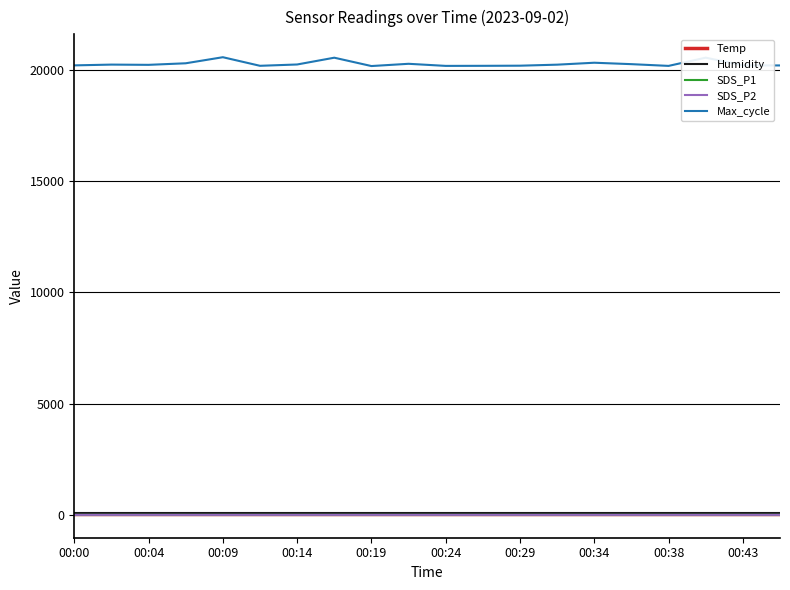

Is this an area chart (filled region under the line)?

No